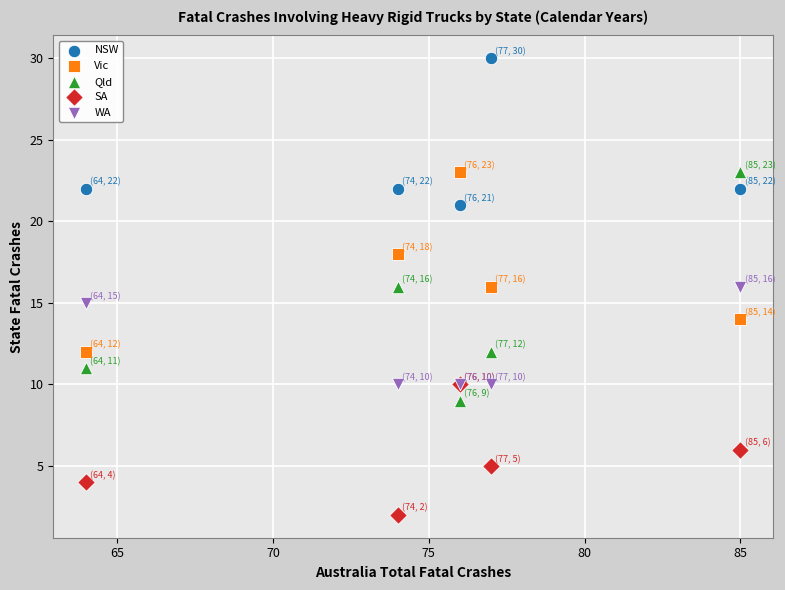

What are all the series names shown in the legend?

NSW, Vic, Qld, SA, WA